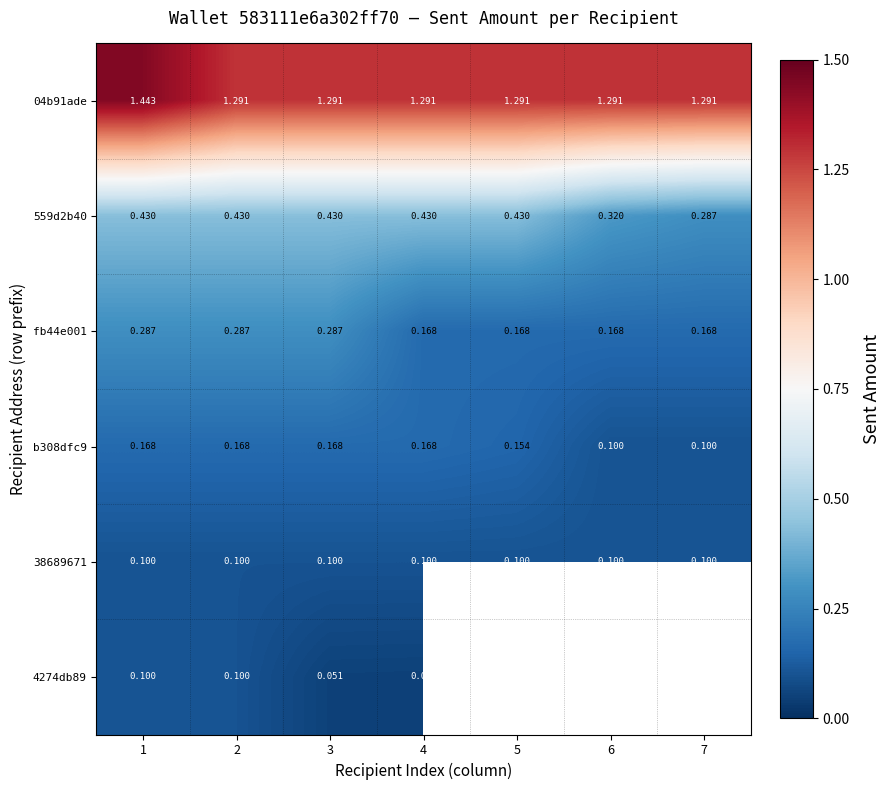

What is the approximate value of 38689671 at 4?

0.1